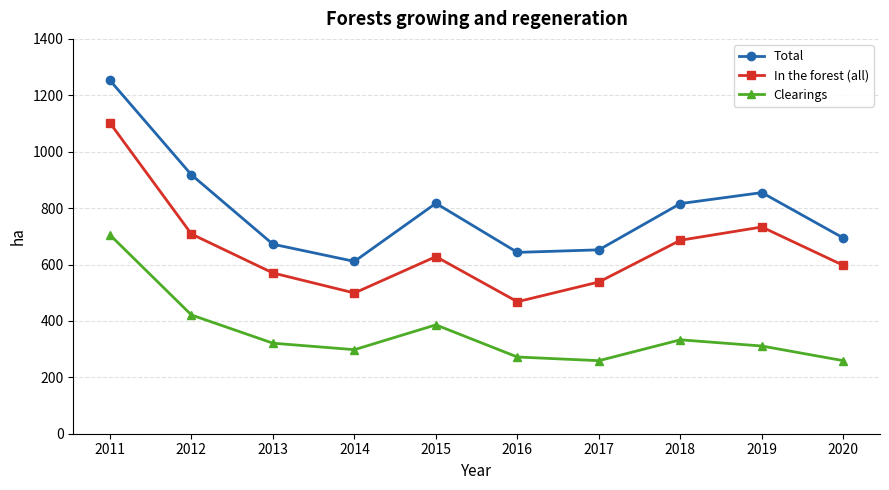

Does the chart display data point markers on the line(s)?

Yes